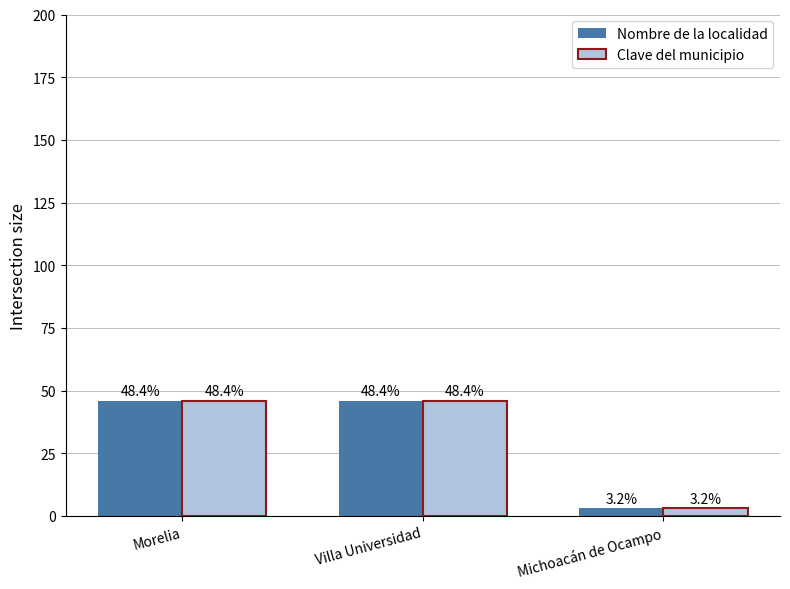

Which series has the widest spread of values?

Nombre de la localidad